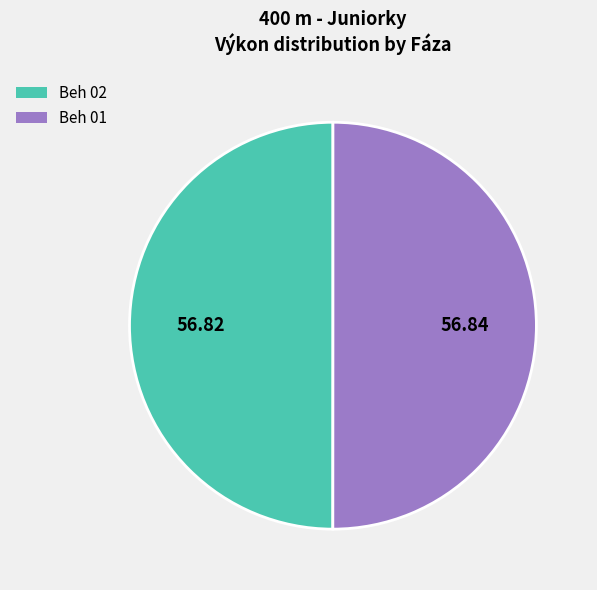

Combined, do Beh 02 and Beh 01 account for over 50%?

Yes